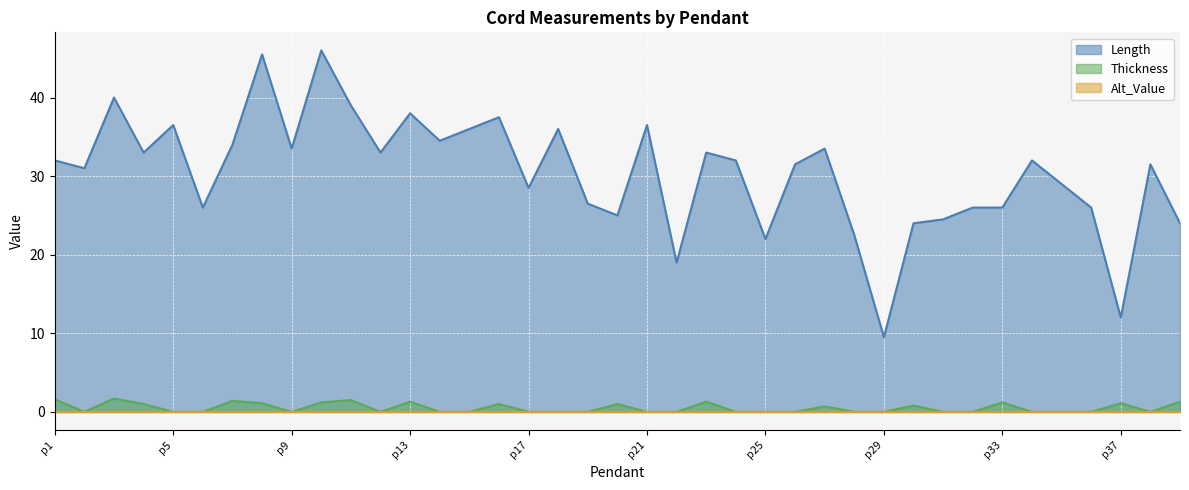

Where is Length nearest to the value 27?

p19